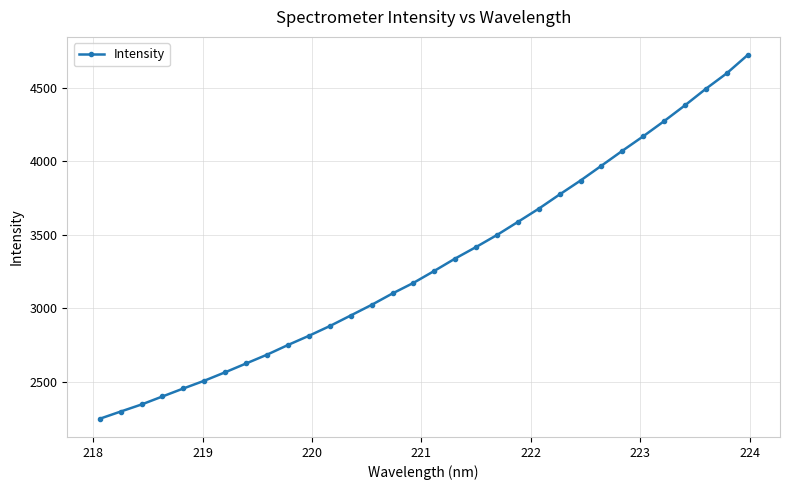

How many series are shown in this chart?

1